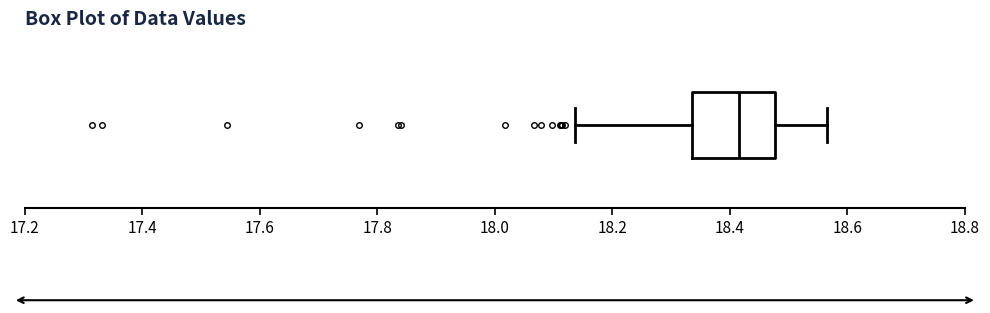

Read this box plot against the x-axis: the position of the median line, the range covered by the box, and the ends of both whiskers. The values are not printed on the chart, so give them approximately, as read against the axis.

median 18.42, box 18.34 to 18.48, whiskers 18.14 to 18.56